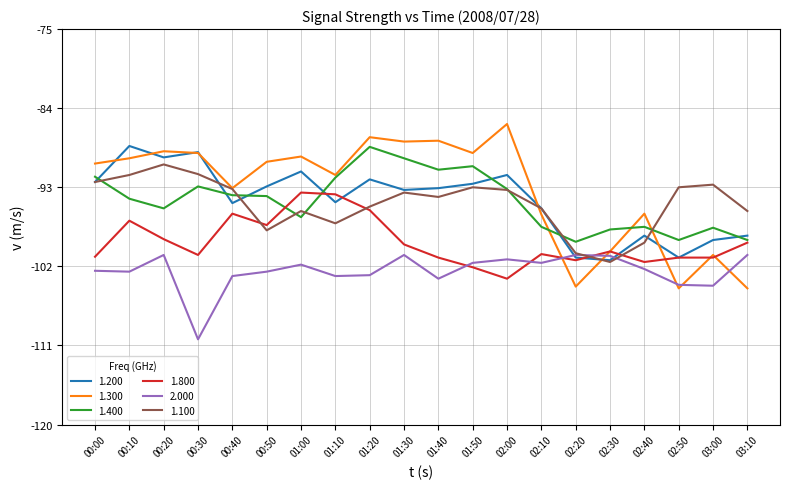

What is the lowest value of the 1.800 series?

-103.4